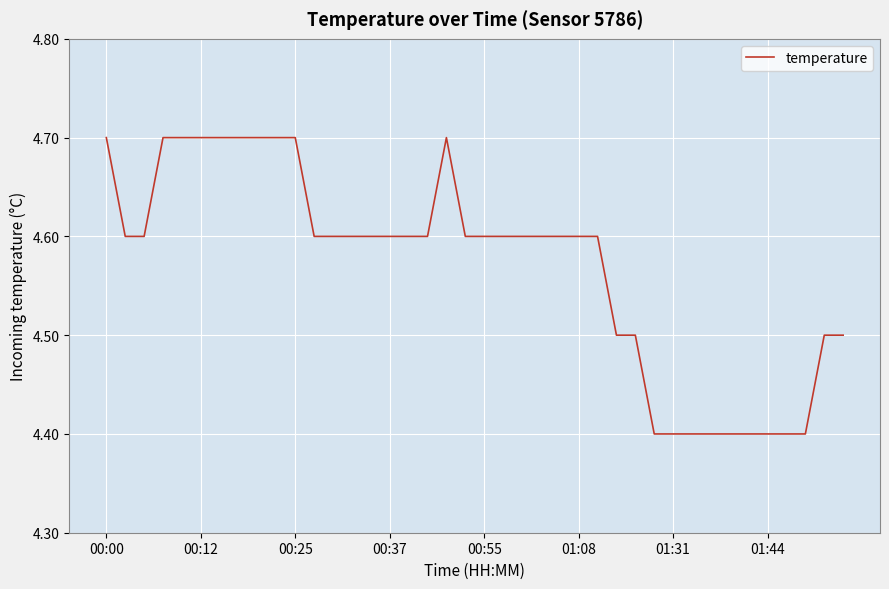

What is the greatest value displayed?

4.7